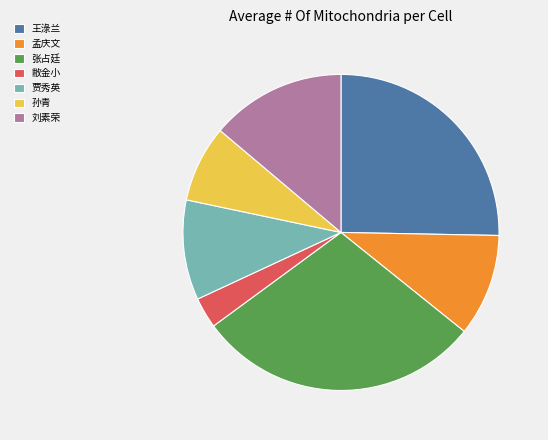

Do 孟庆文 and 张占廷 together represent more than half of the pie?

No